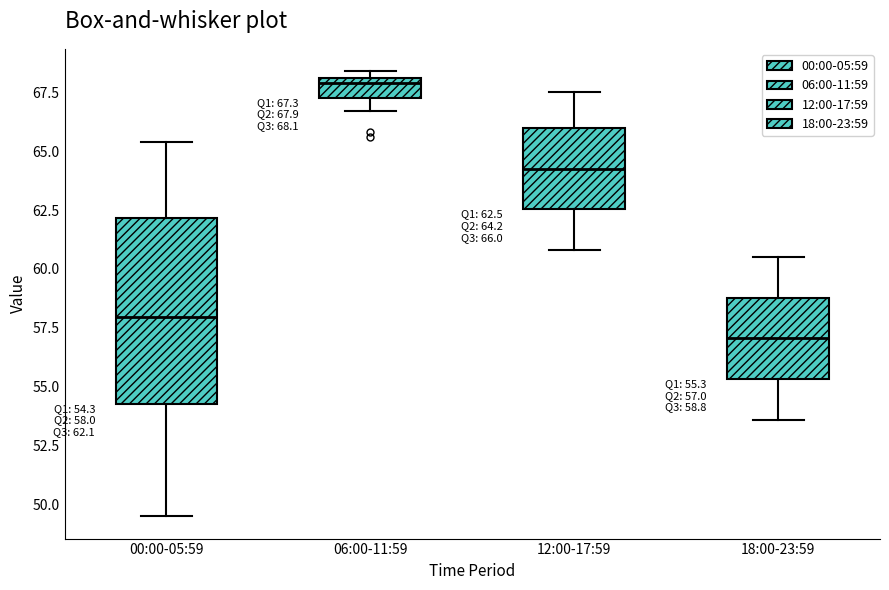

Which box has the highest median line?

06:00-11:59